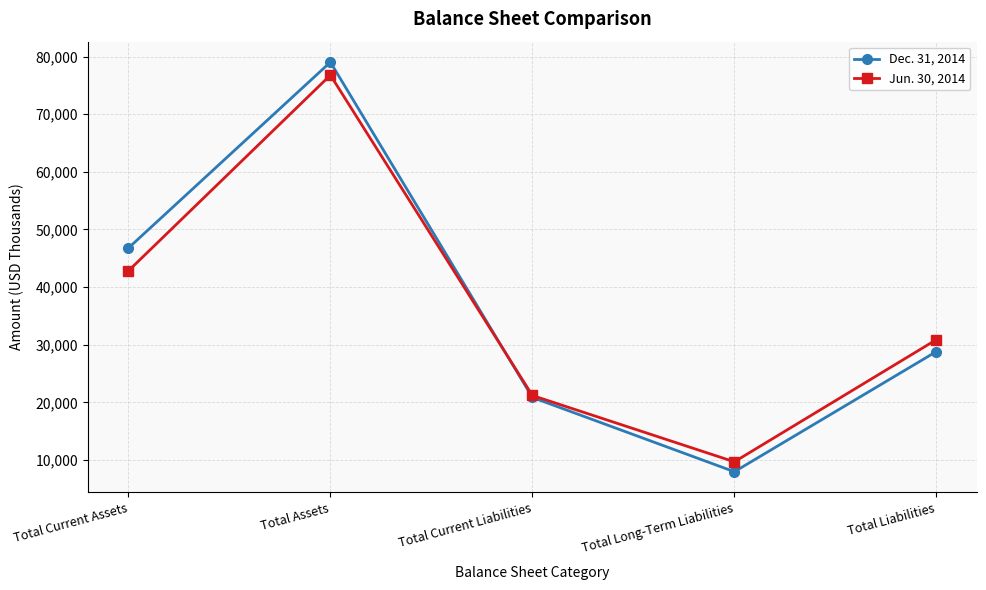

What position from the left is Total Liabilities?

5